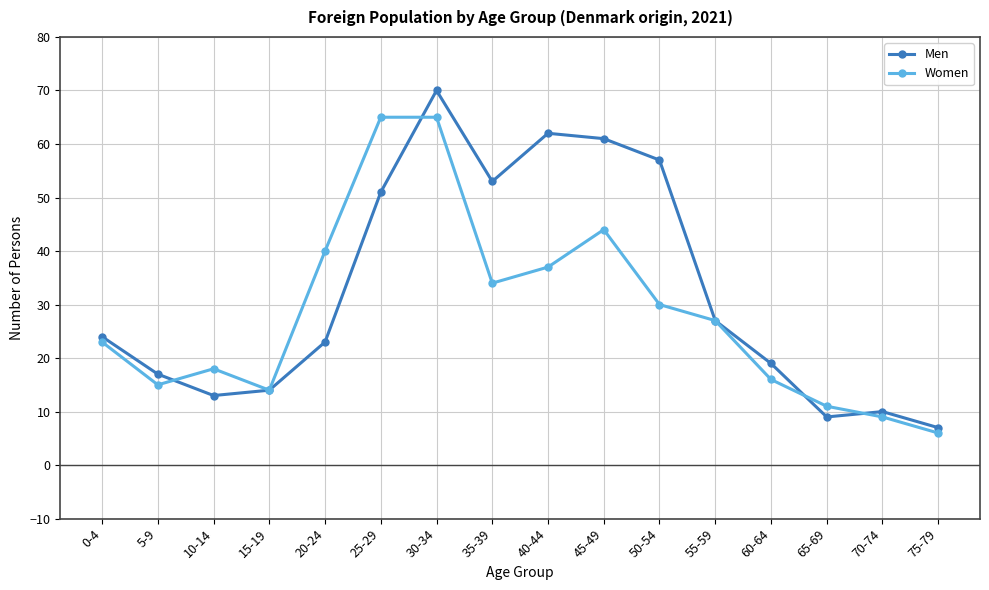

What is the greatest value displayed?

70